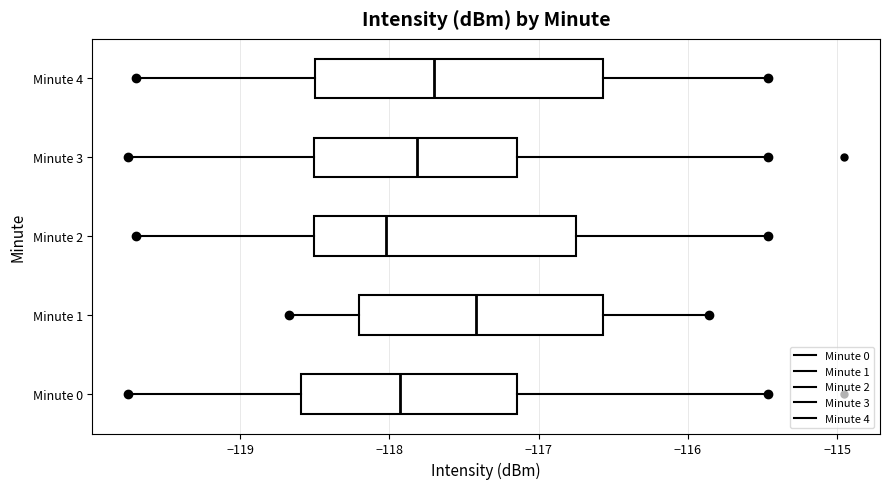

Where does the left whisker of the box for Minute 4 end on the x-axis? The values are not printed on the chart, so give them approximately, as read against the axis.

-119.7